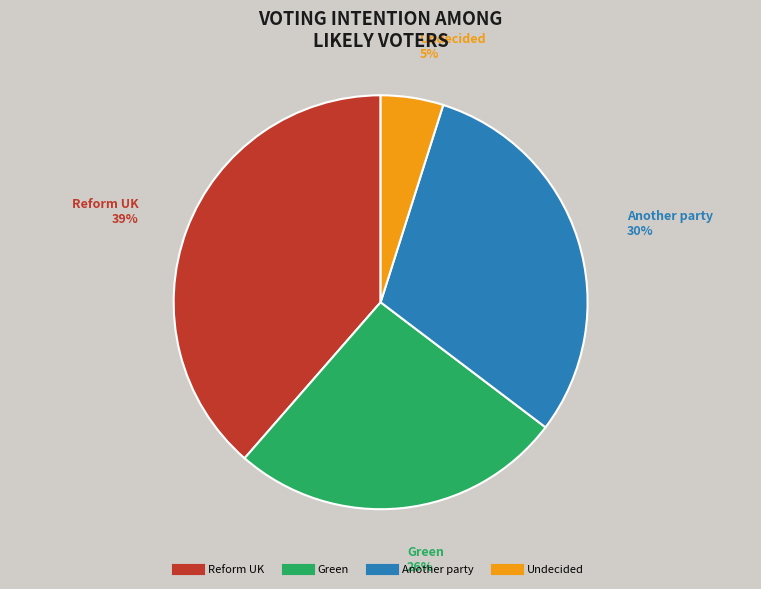

Is there any slice that represents more than half of the pie?

No